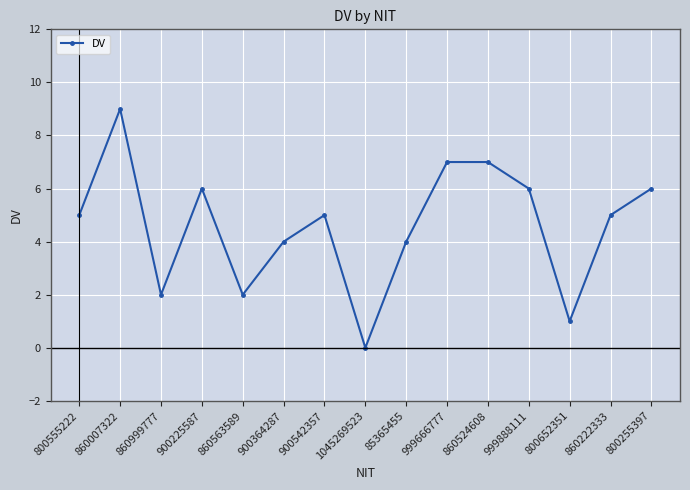

At which category does the data reach its first local peak?

860007322